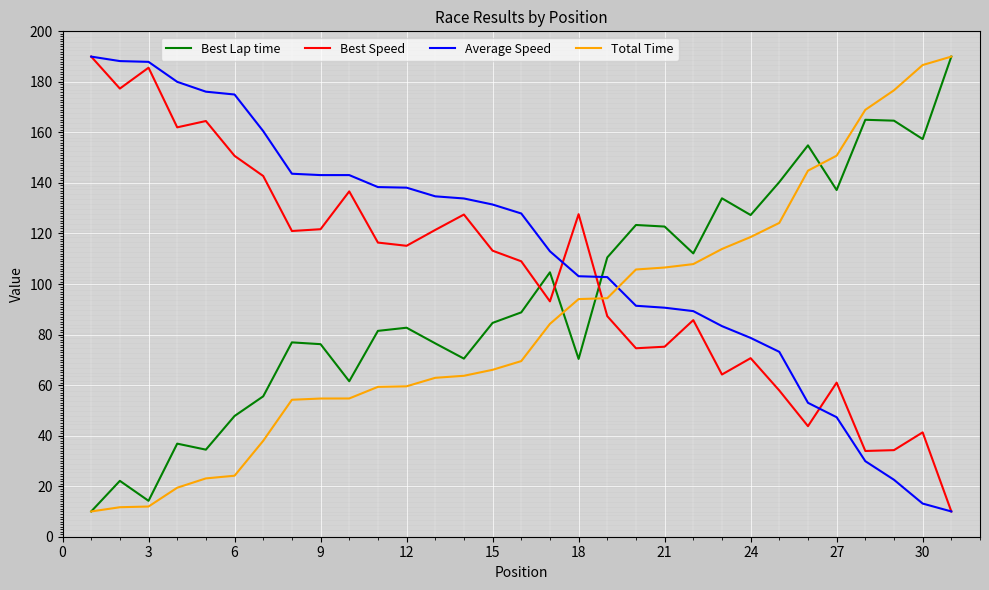

What is the minimum value for Total Time?

10.0